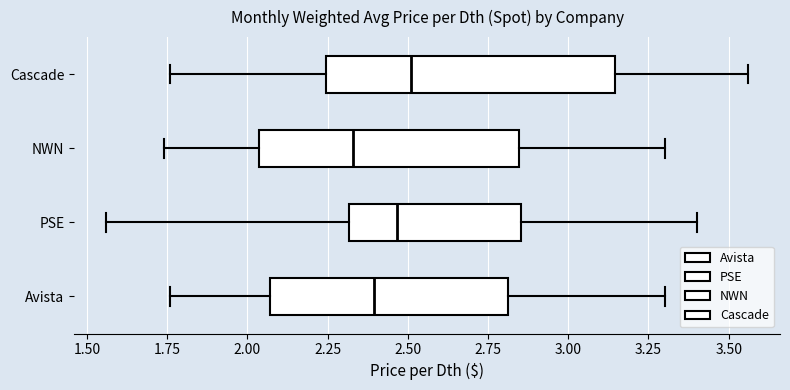

Which box is the widest, from its left edge to its right edge?

Cascade